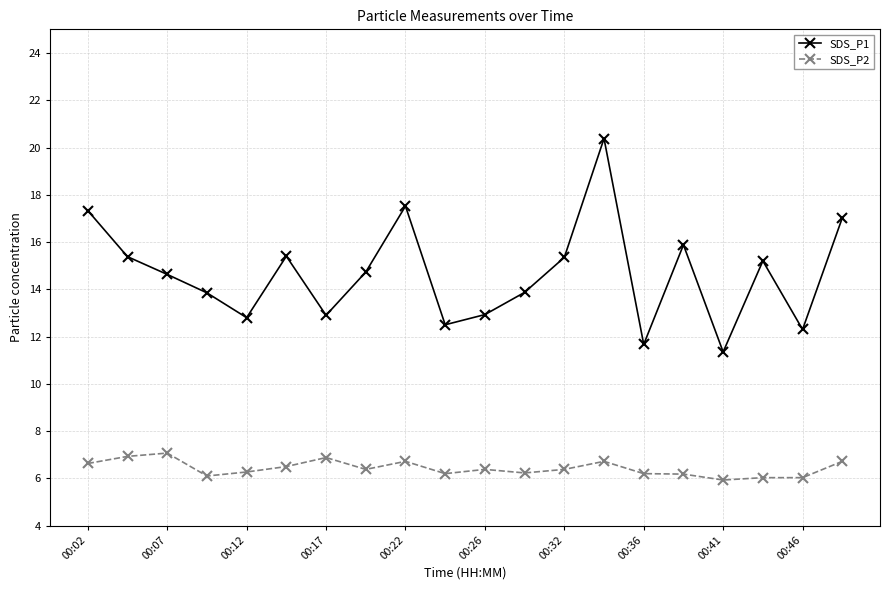

List the series in order of their overall mean, lowest first.

SDS_P2, SDS_P1